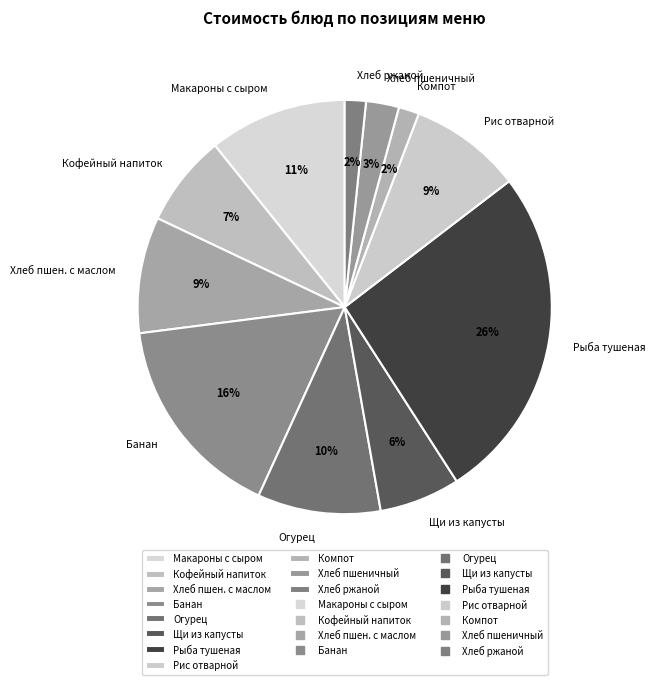

Does any single category account for the majority?

No